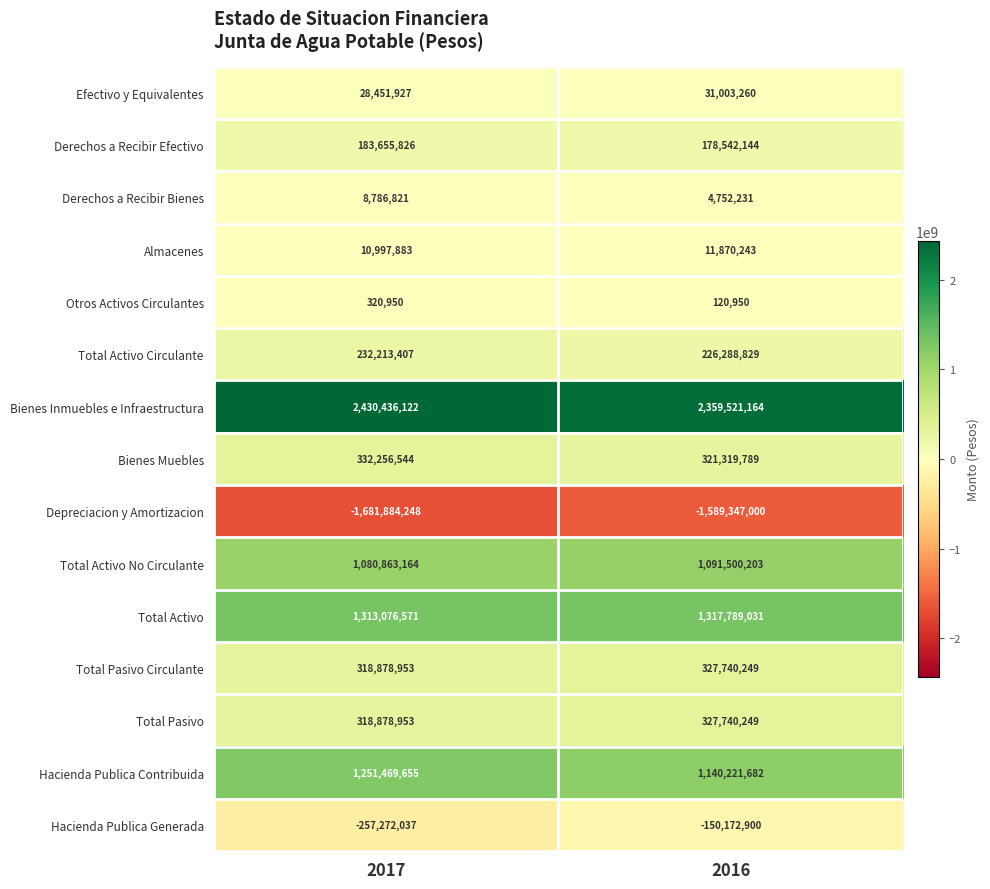

What is the difference between the Almacenes values at 2017 and 2016?

872360